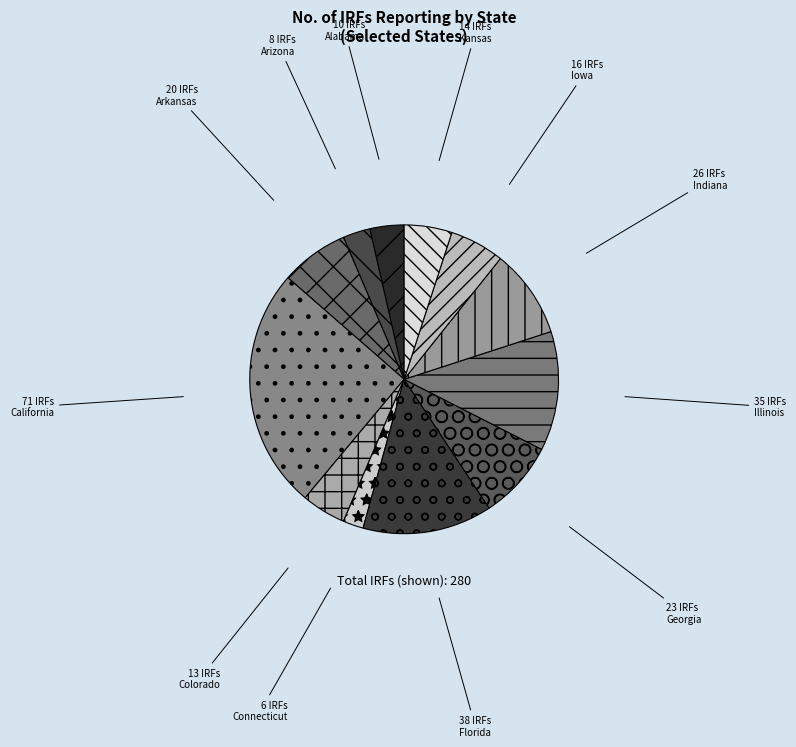

What is the smallest slice in the pie chart?

Connecticut